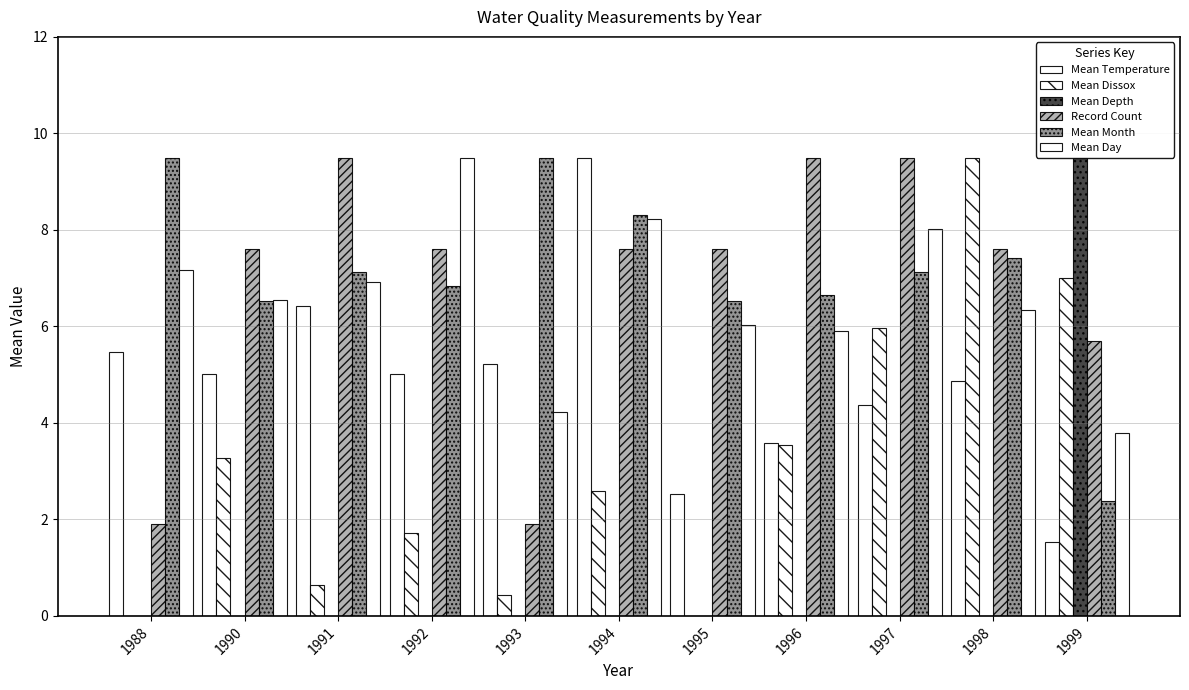

What is the difference between the second highest and second lowest values in the Record Count series?

7.6